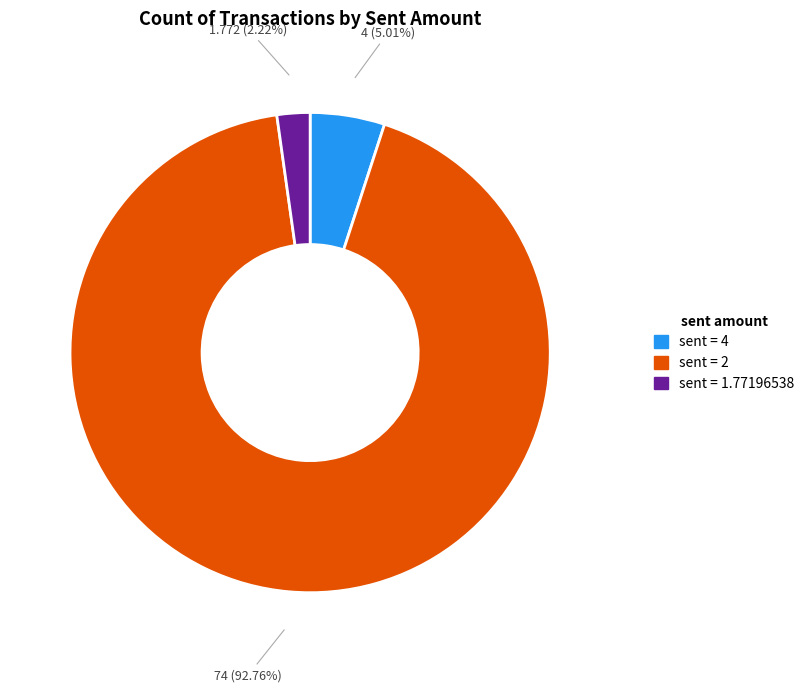

Does any single category account for the majority?

Yes